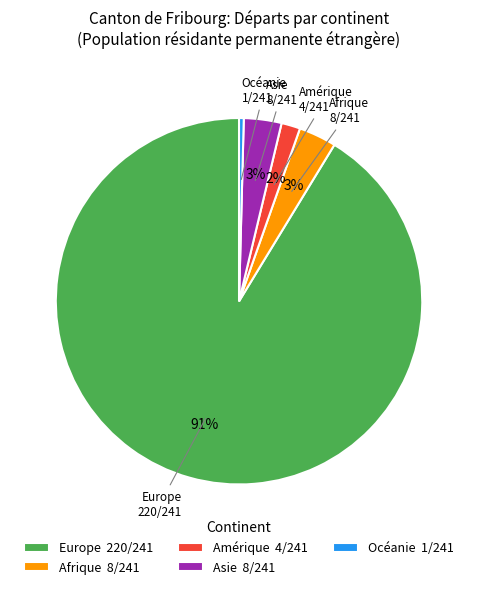

Which slice is the smallest?

Océanie